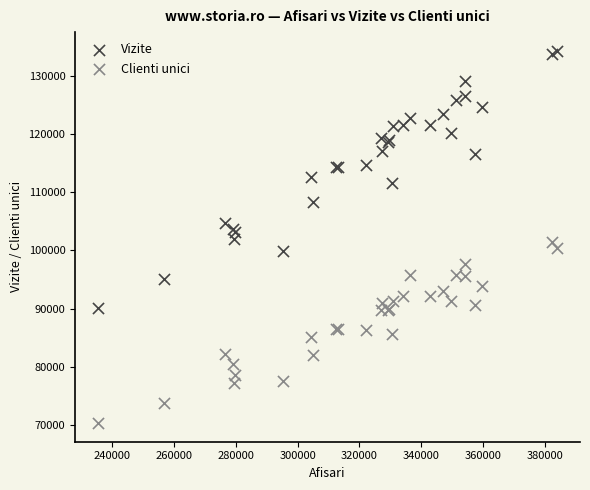

Which series contains the lowest Y value?

Clienti unici